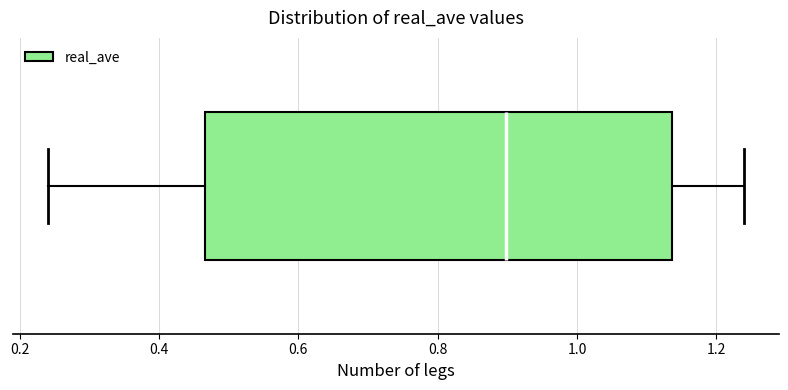

Read this box plot against the x-axis: the position of the median line, the range covered by the box, and the ends of both whiskers. The values are not printed on the chart, so give them approximately, as read against the axis.

median 0.90, box 0.46 to 1.14, whiskers 0.24 to 1.24